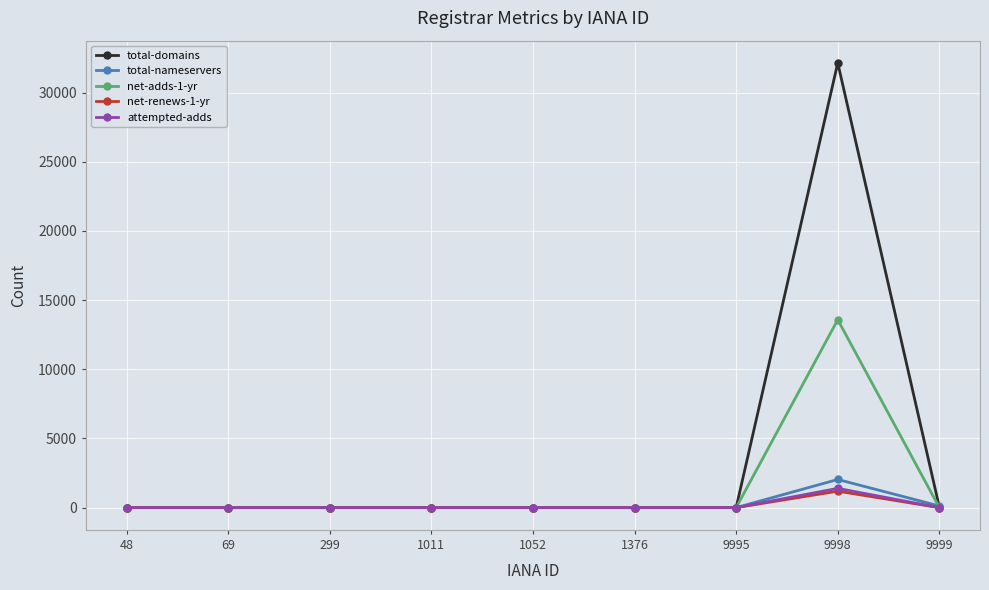

How many values in the total-nameservers series exceed 0?

2